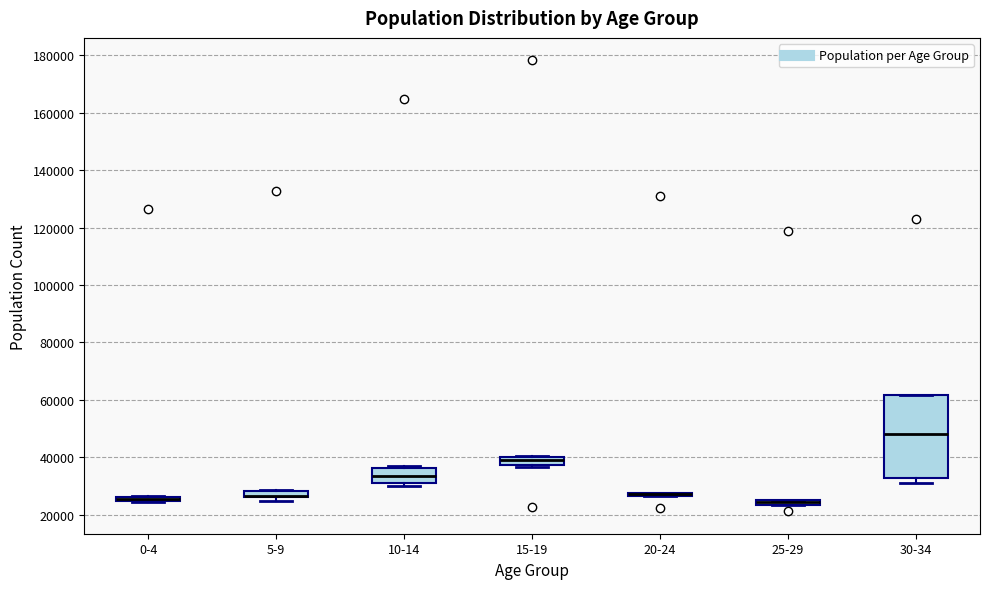

Comparing the boxes themselves (not the whiskers), which one is the tallest?

30-34